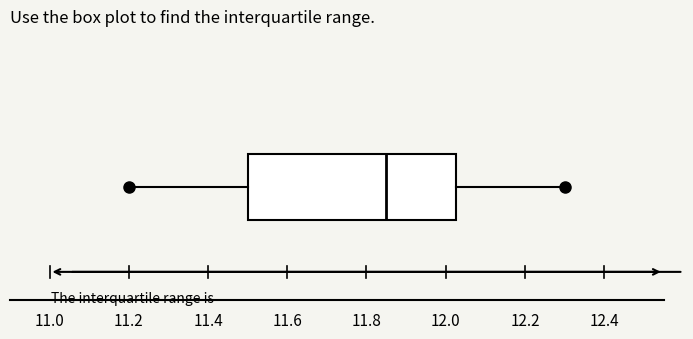

Read this box plot against the x-axis: the position of the median line, the range covered by the box, and the ends of both whiskers. The values are not printed on the chart, so give them approximately, as read against the axis.

median 11.86, box 11.50 to 12.02, whiskers 11.20 to 12.30